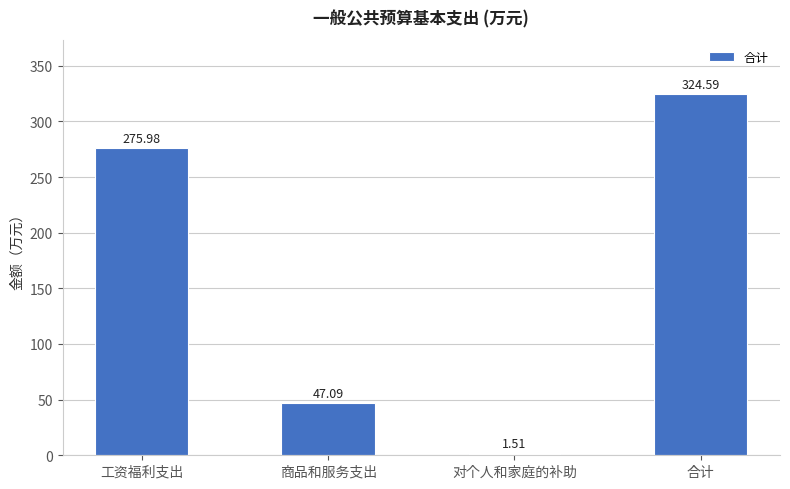

What is the ratio of the value at 工资福利支出 to the value at 合计?

0.9